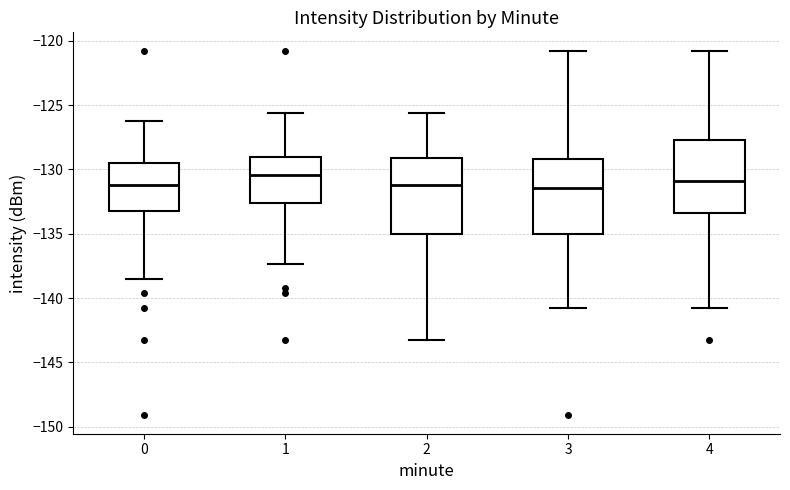

Reading left to right, read every box against the y-axis: the position of its median line, the range the box covers, and the ends of its whiskers. The values are not printed on the chart, so give them approximately, as read against the axis.

0: median -131.0, box -133.0 to -129.5, whiskers -138.5 to -126.5
1: median -130.5, box -132.5 to -129.0, whiskers -137.5 to -125.5
2: median -131.0, box -135.0 to -129.0, whiskers -143.5 to -125.5
3: median -131.5, box -135.0 to -129.0, whiskers -140.5 to -121.0
4: median -131.0, box -133.5 to -127.5, whiskers -140.5 to -121.0